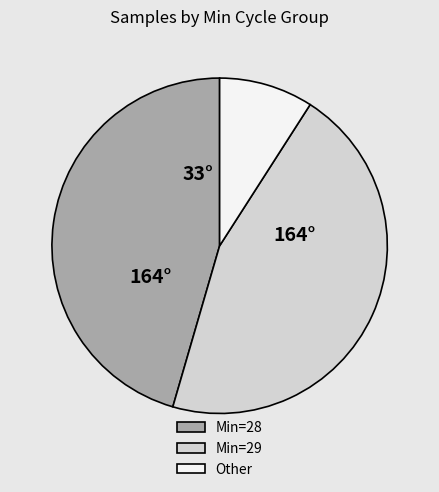

Which slice is the smallest?

Other